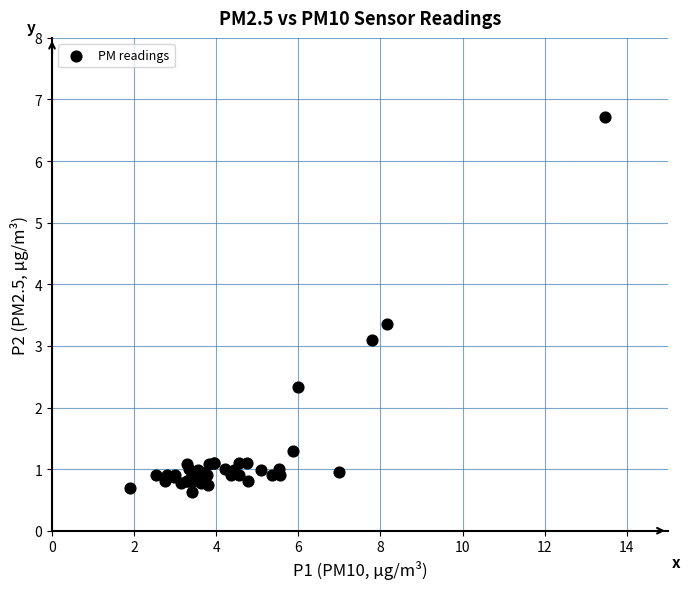

What Y value in the scatter plot is closest to 3?

3.1